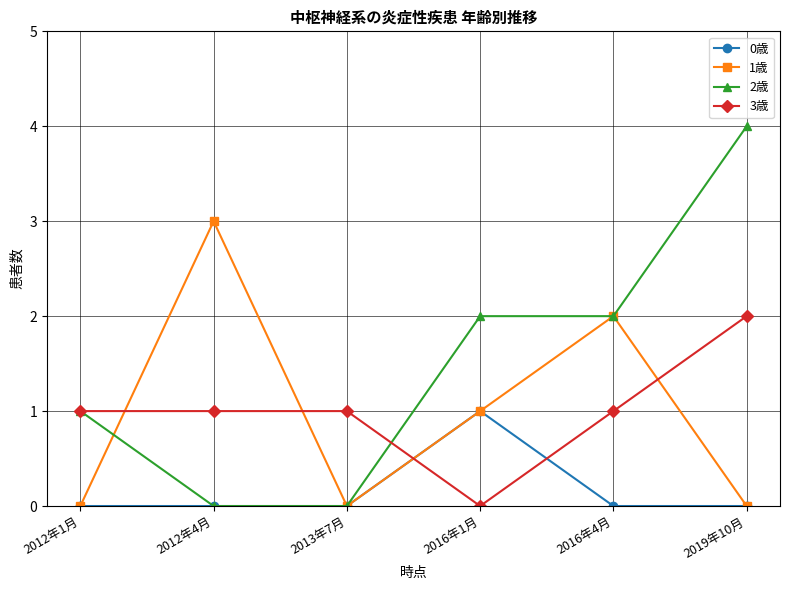

True or false: 3歳 and 1歳 cross at least once.

True